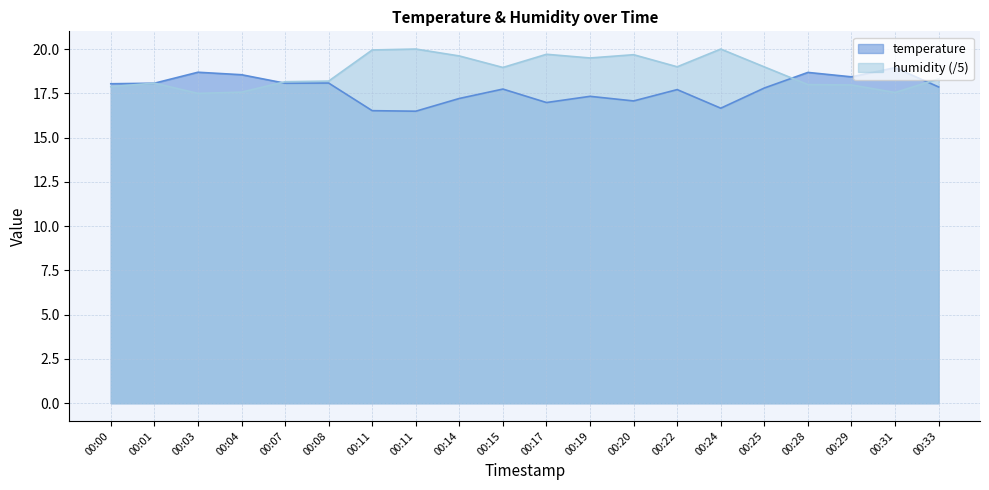

How many lines are shown in the chart?

2